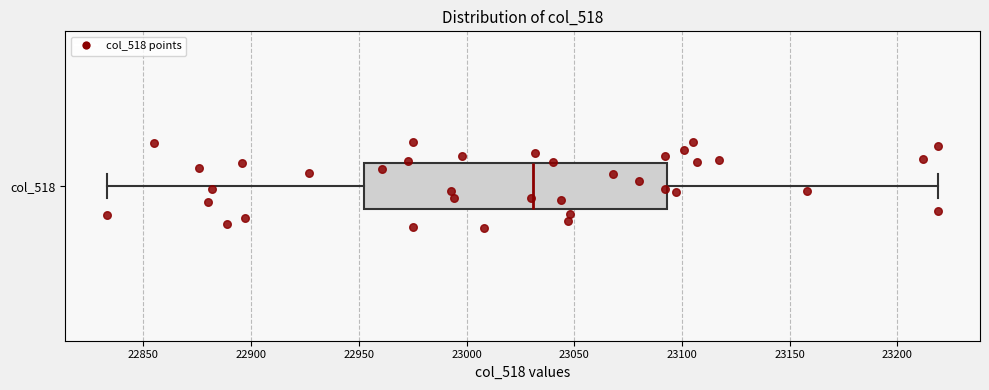

Read this box plot against the x-axis: the position of the median line, the range covered by the box, and the ends of both whiskers. The values are not printed on the chart, so give them approximately, as read against the axis.

median 23030, box 22955 to 23095, whiskers 22835 to 23220